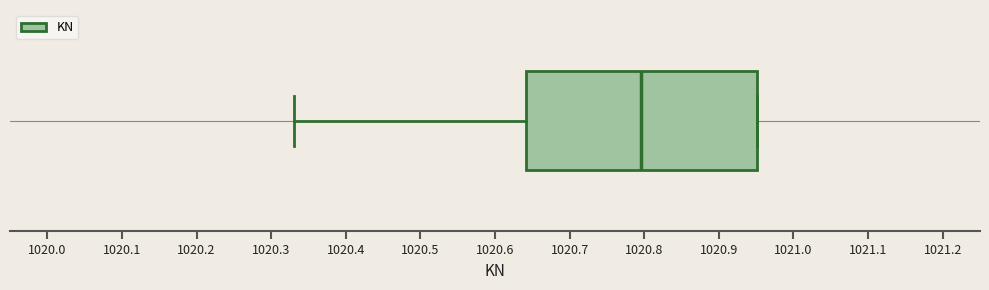

Where does the left whisker of the box end on the x-axis? The values are not printed on the chart, so give them approximately, as read against the axis.

1020.33